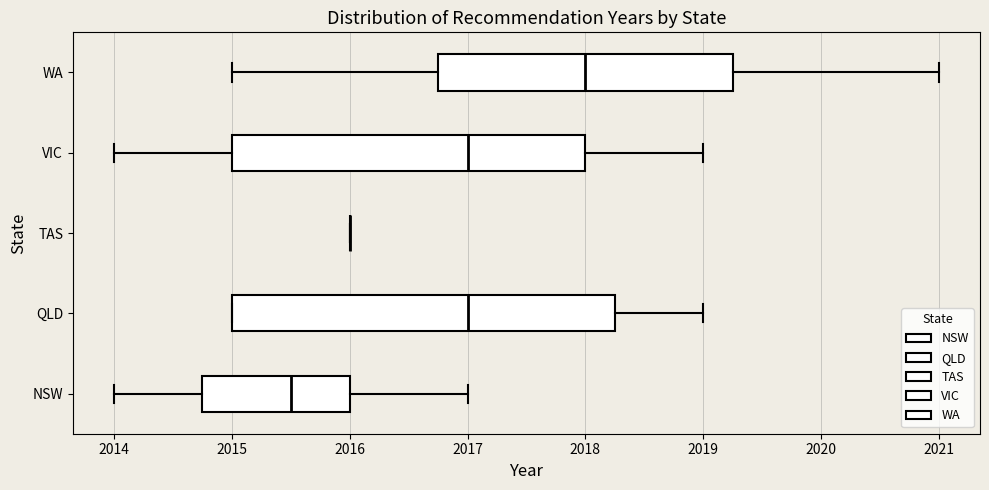

Comparing the boxes themselves (not the whiskers), which one is the widest?

QLD